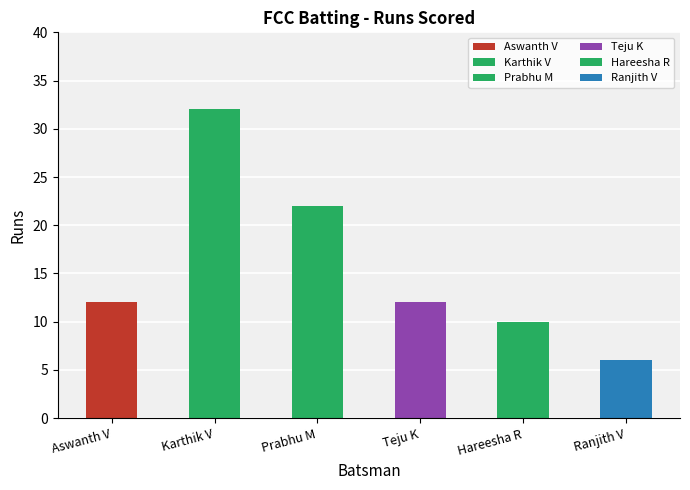

Are the bars horizontal?

No